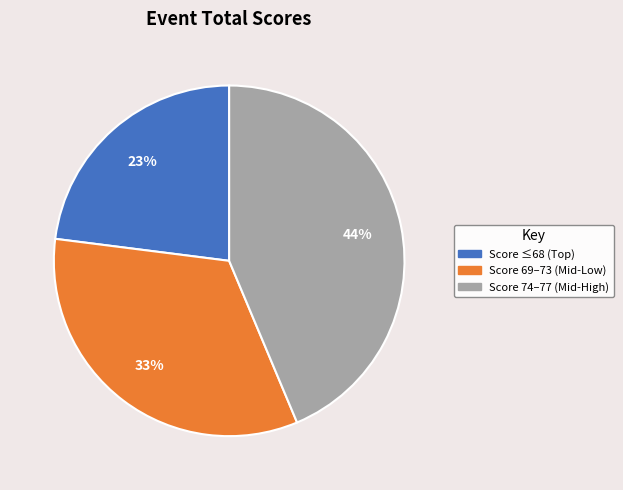

Is there any slice that represents more than half of the pie?

No